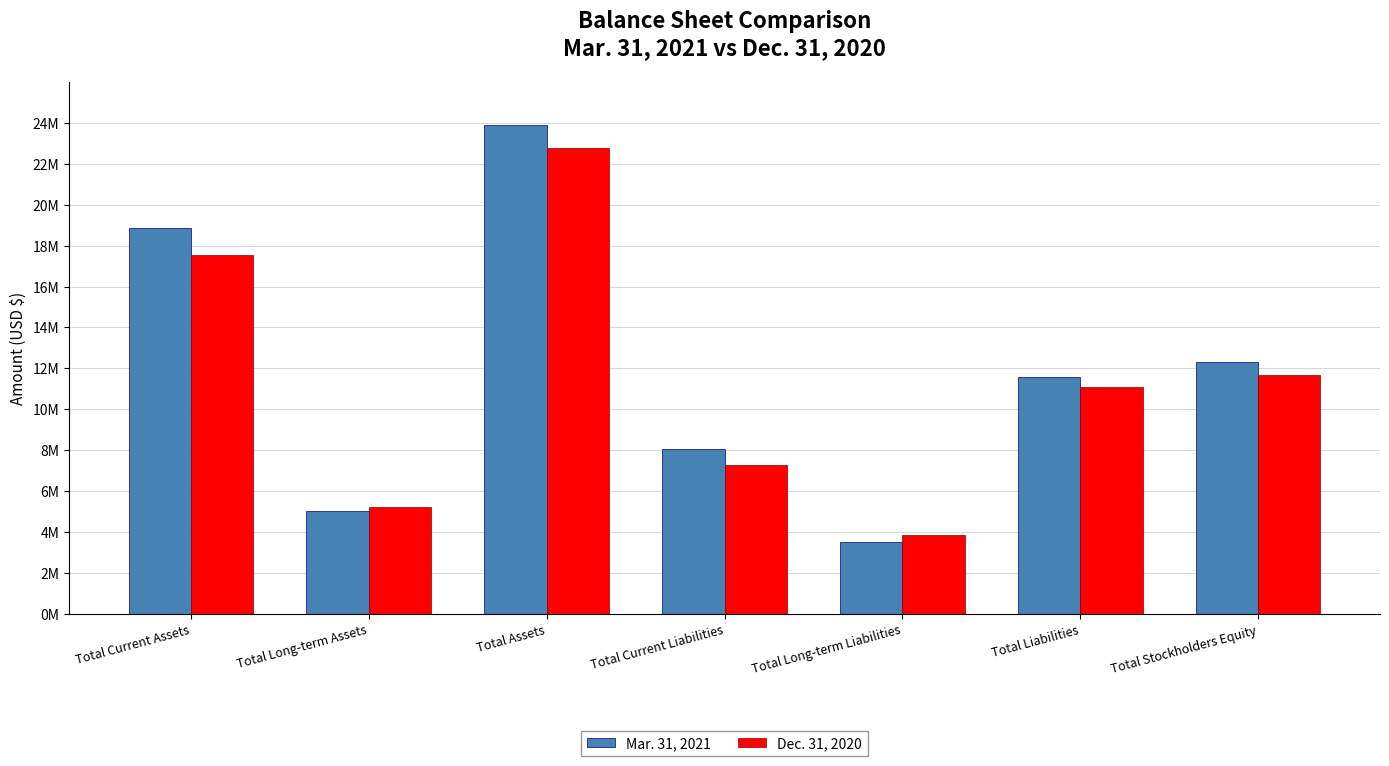

The Dec. 31, 2020 series shows 11094641 at Total Liabilities. True or false?

True